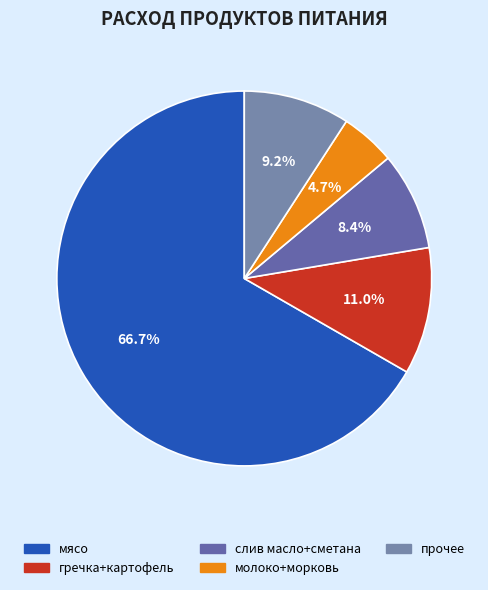

Which slice is the largest?

мясо